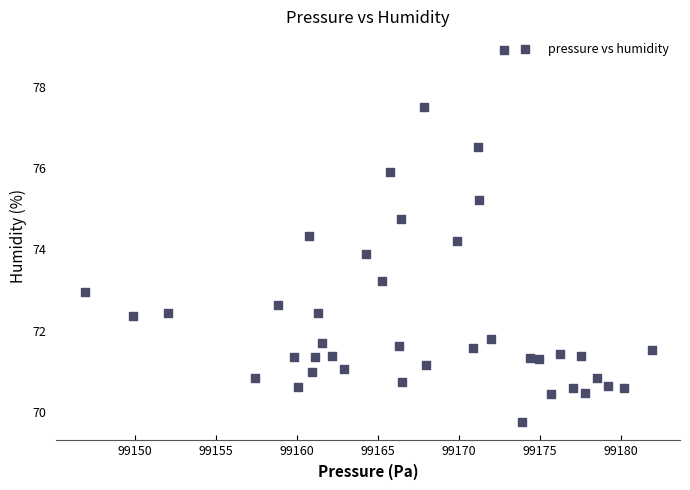

What is the range of Y values (max minus min)?

9.2